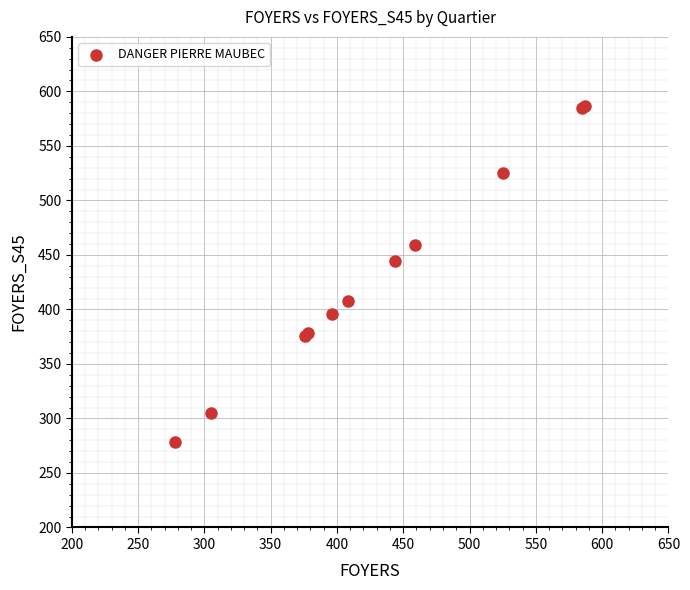

What Y value in the scatter plot is closest to 432?

444